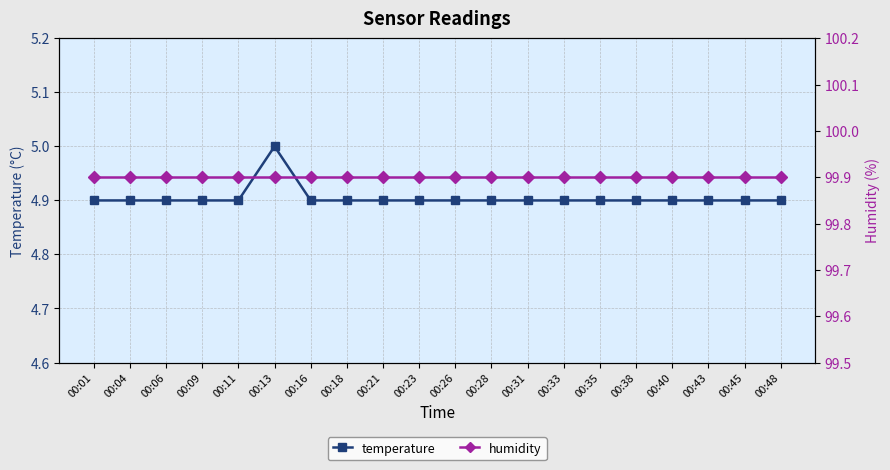

What is the sum of all temperature values?

98.1